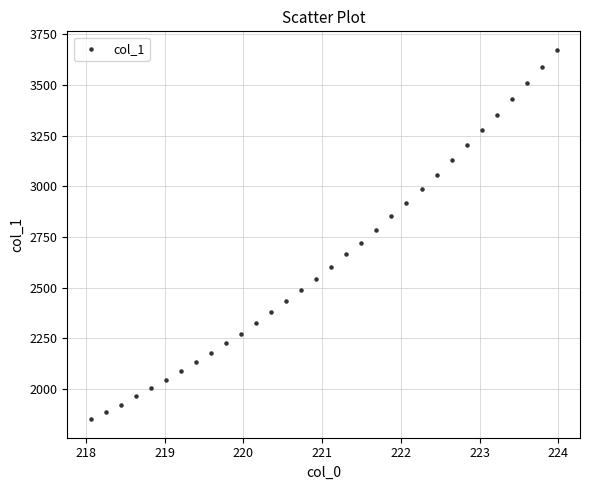

What is the range of Y values (max minus min)?

1822.3